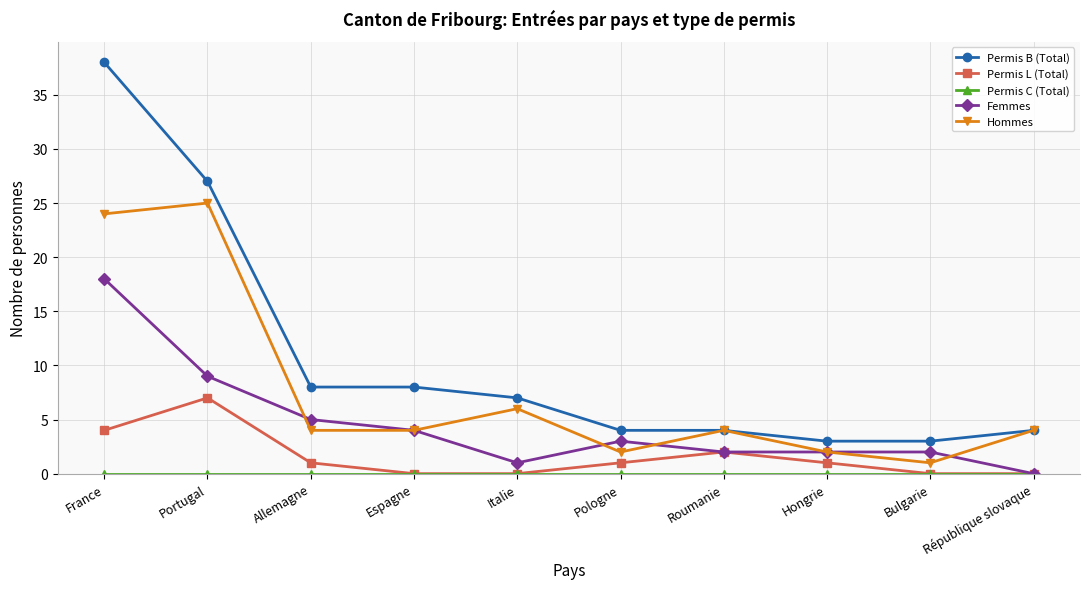

At how many categories does at least one series exceed 12?

2